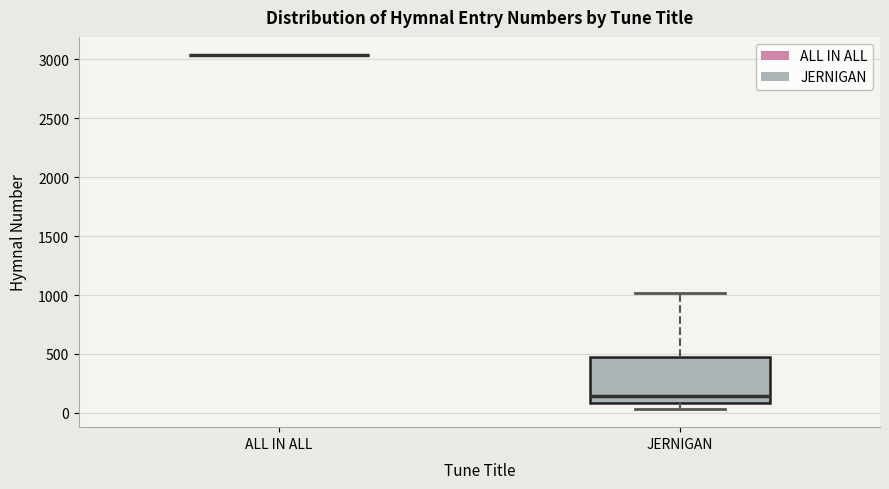

Comparing the boxes themselves (not the whiskers), which one is the tallest?

JERNIGAN